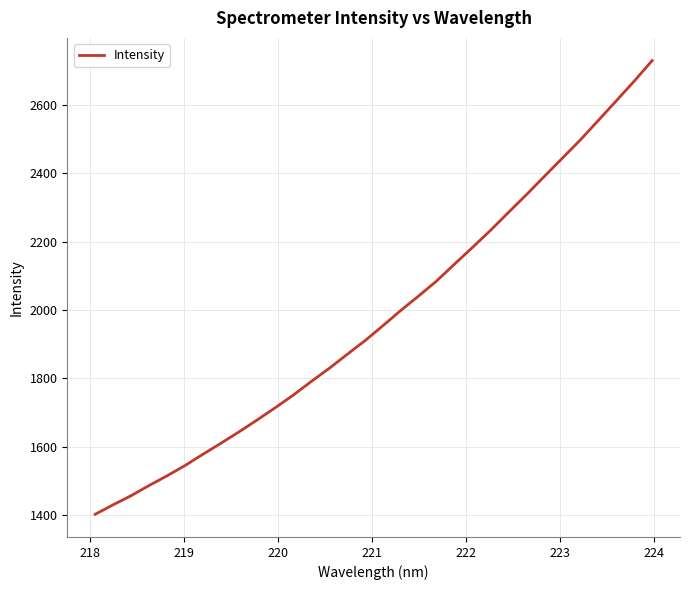

How many lines are shown in the chart?

1